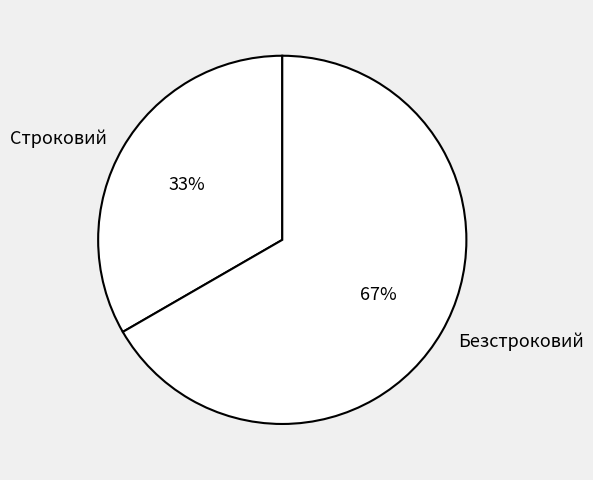

To the nearest percent, what is the combined percentage of Строковий and Безстроковий?

100%